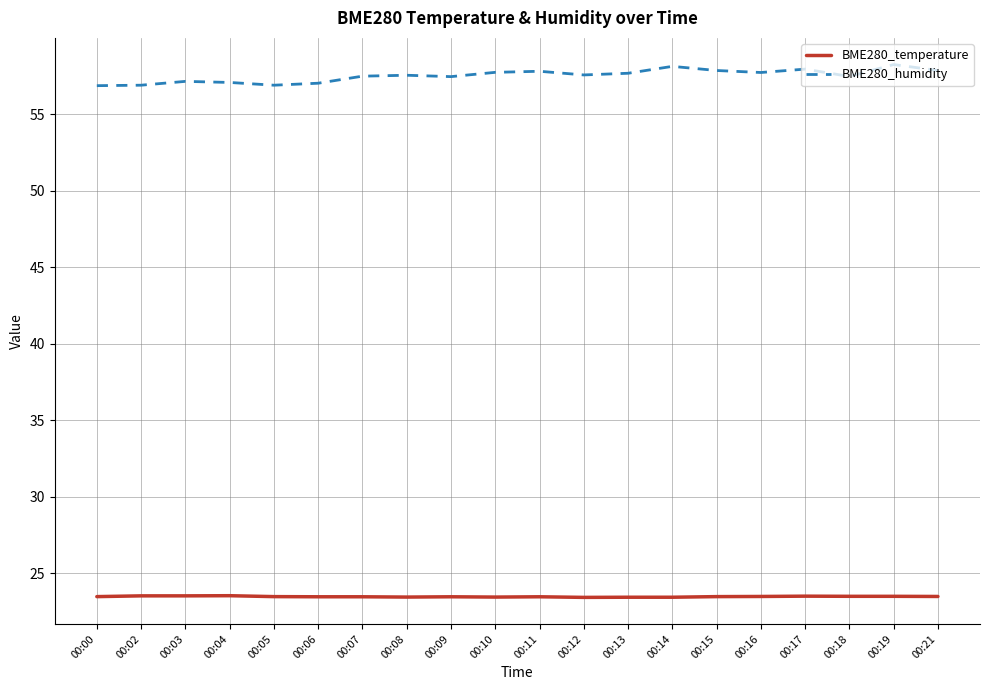

Rank the series at 00:09 from lowest to highest value.

BME280_temperature, BME280_humidity